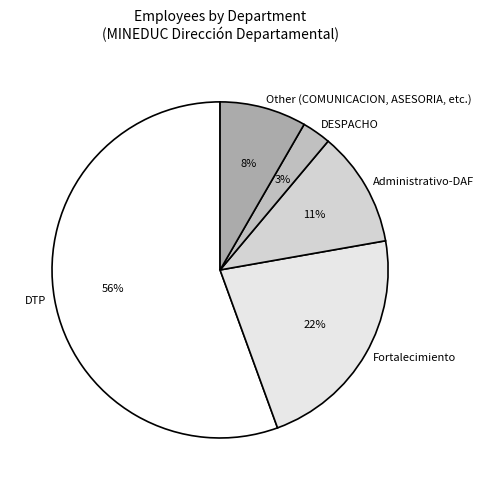

To the nearest percent, what is the difference between the largest and smallest slice percentages?

53%